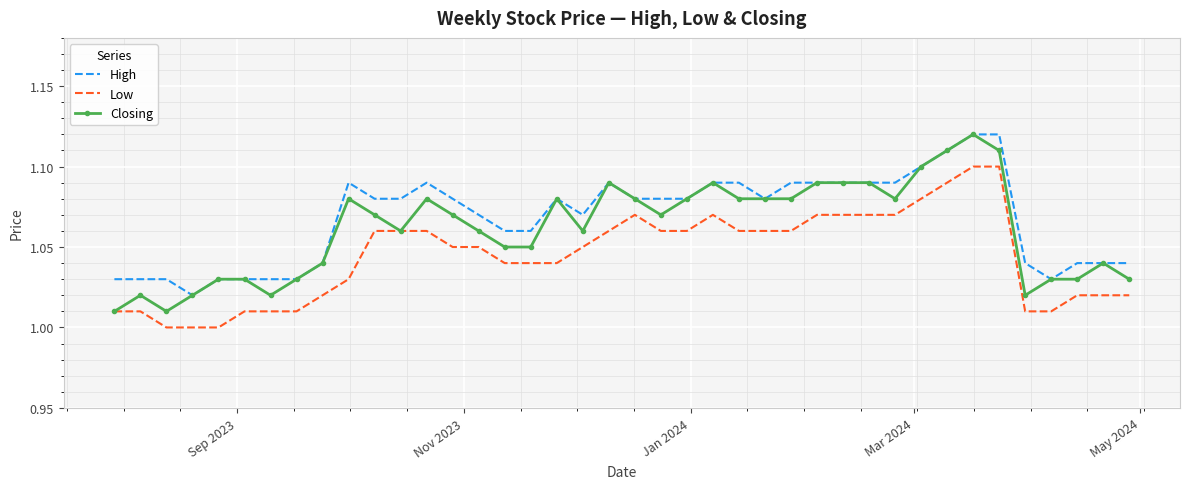

Rank the series by their average value, from lowest to highest.

Low, Closing, High